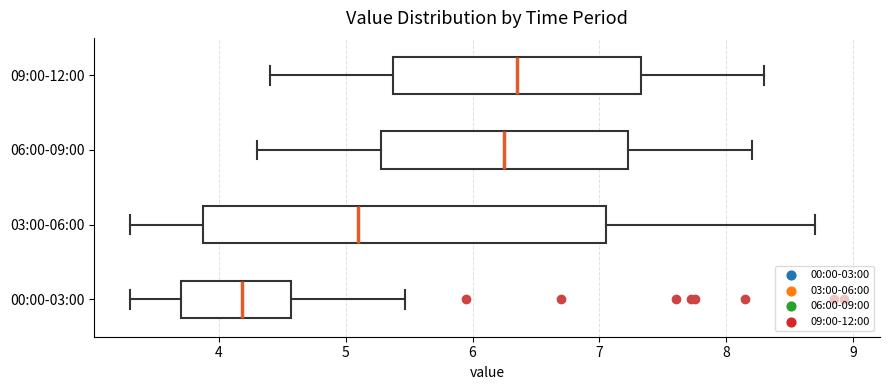

Reading bottom to top, transcribe this box plot: for each box, give where its median line is, the range the box spans, and where its two whiskers end, as read against the x-axis. The values are not printed on the chart, so give them approximately, as read against the axis.

00:00-03:00: median 4.2, box 3.7 to 4.6, whiskers 3.3 to 5.5
03:00-06:00: median 5.1, box 3.9 to 7.1, whiskers 3.3 to 8.7
06:00-09:00: median 6.3, box 5.3 to 7.2, whiskers 4.3 to 8.2
09:00-12:00: median 6.4, box 5.4 to 7.3, whiskers 4.4 to 8.3